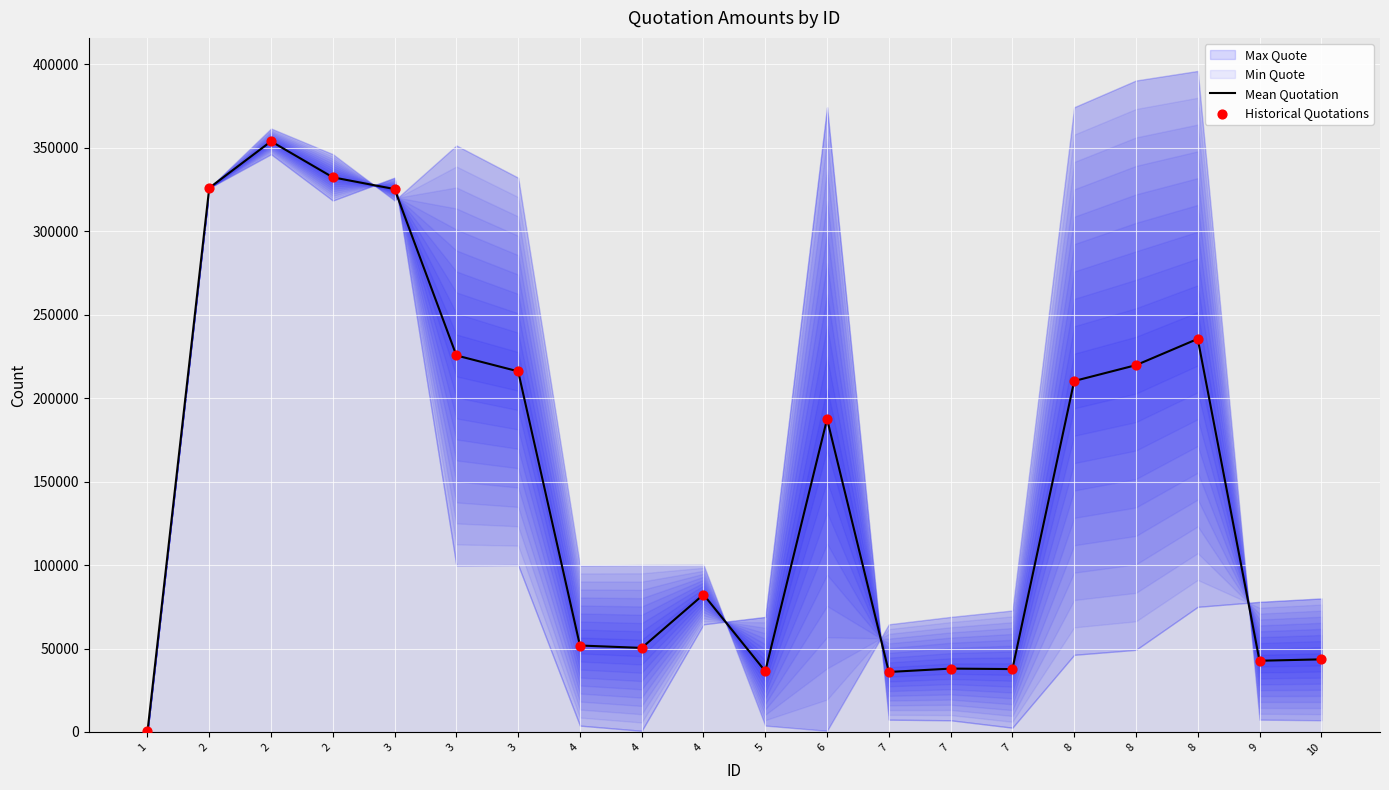

Is the value of Mean Quotation at 7 greater than the value of Historical Quotations at 7?

No